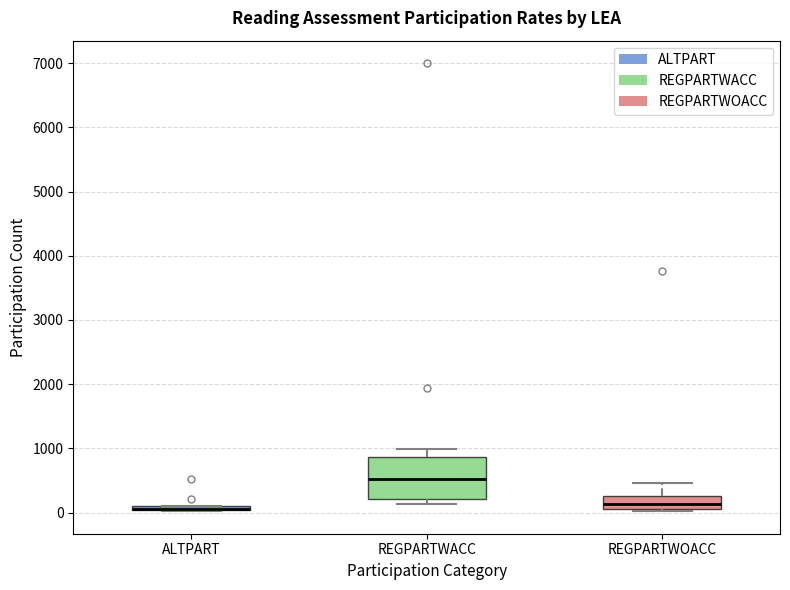

Which box is the tallest, from its lower edge to its upper edge?

REGPARTWACC